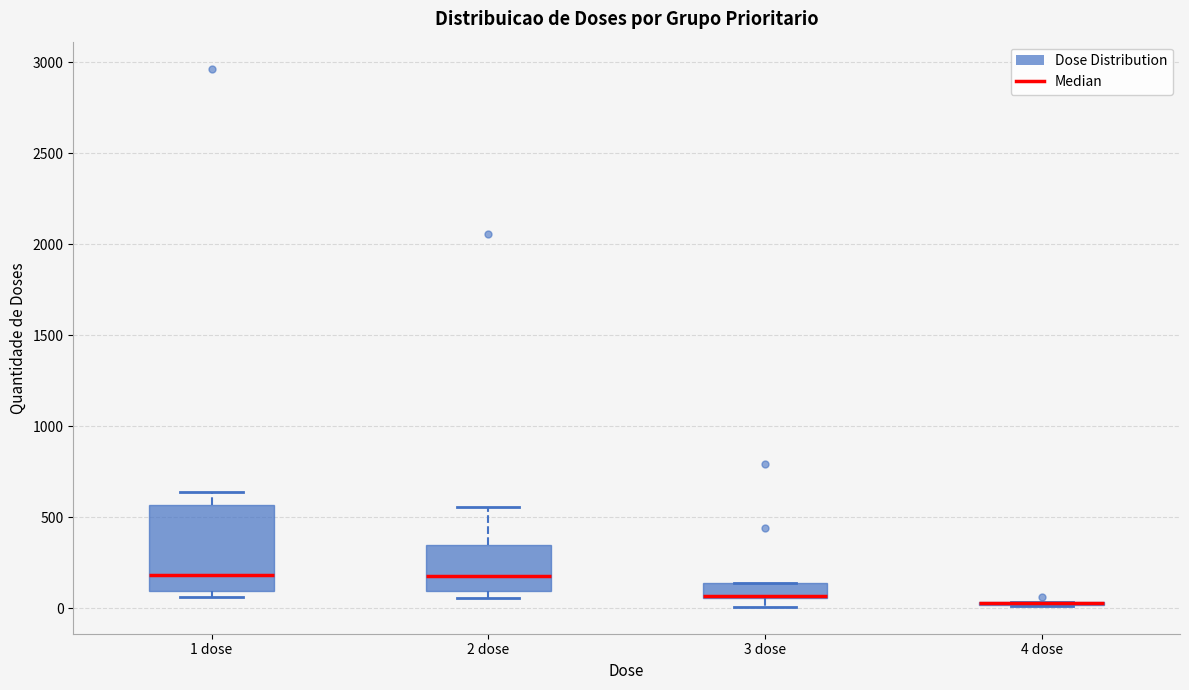

Where is the upper edge of the box for 2 dose on the y-axis? The values are not printed on the chart, so give them approximately, as read against the axis.

350